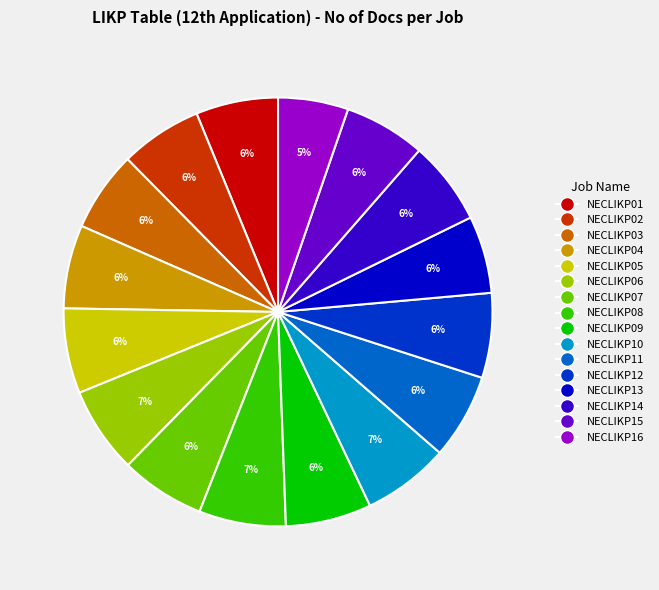

To the nearest percent, what is the average slice percentage?

6%